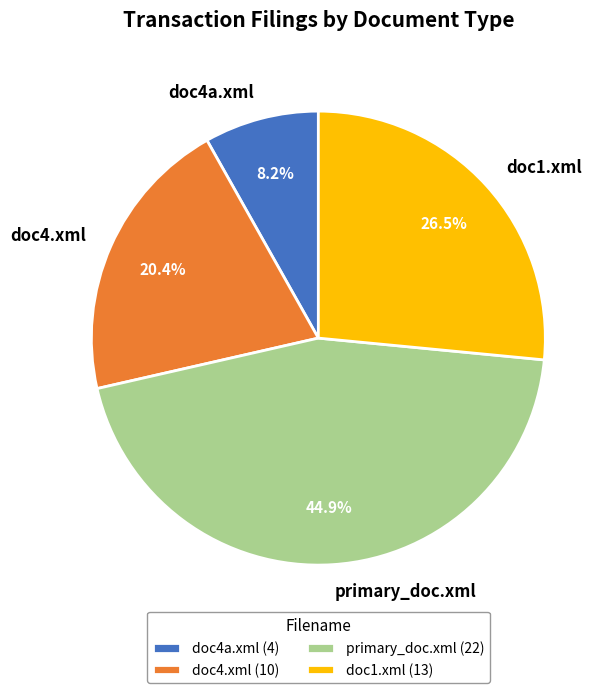

Rank the categories by value from lowest to highest.

doc4a.xml, doc4.xml, doc1.xml, primary_doc.xml